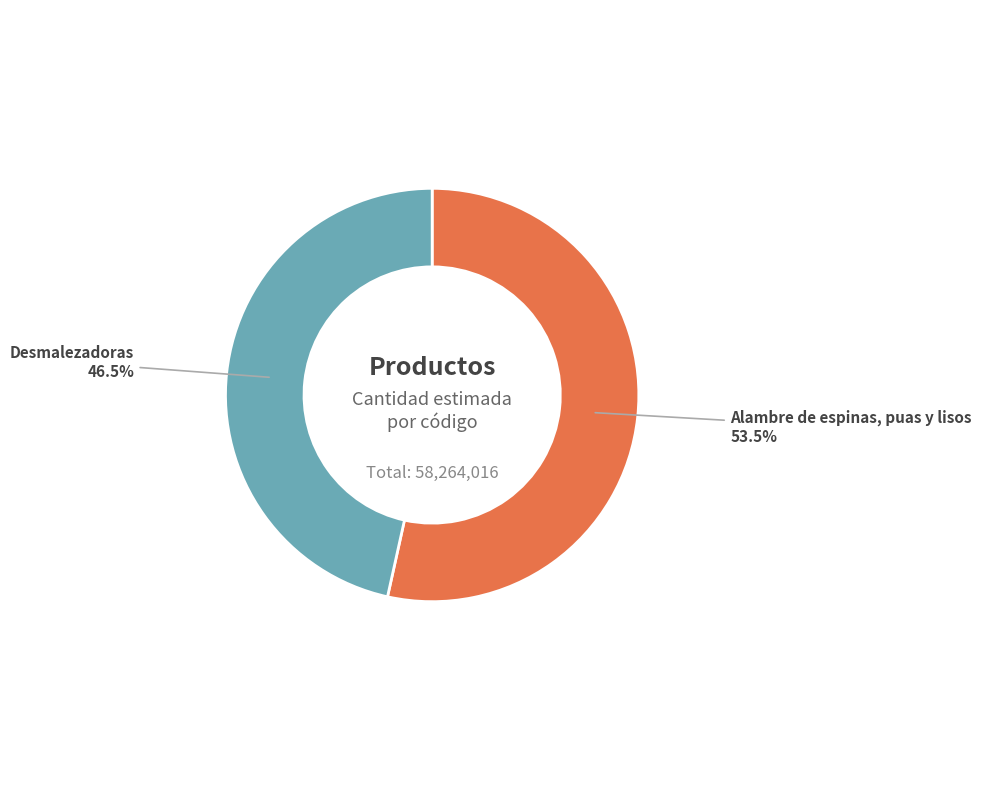

Is there a majority slice in this chart?

Yes